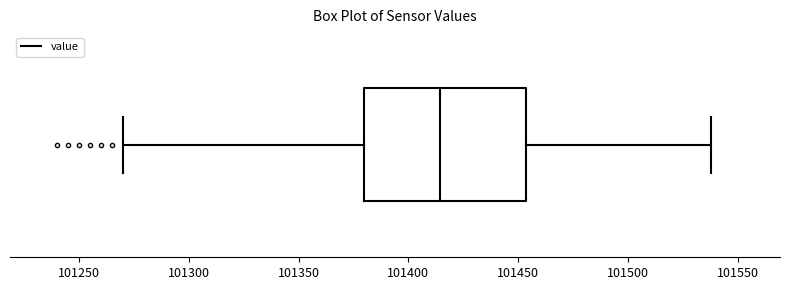

Transcribe this box plot: give where the median line is, the range the box spans, and where the two whiskers end, as read against the x-axis. The values are not printed on the chart, so give them approximately, as read against the axis.

median 101415, box 101380 to 101455, whiskers 101270 to 101540